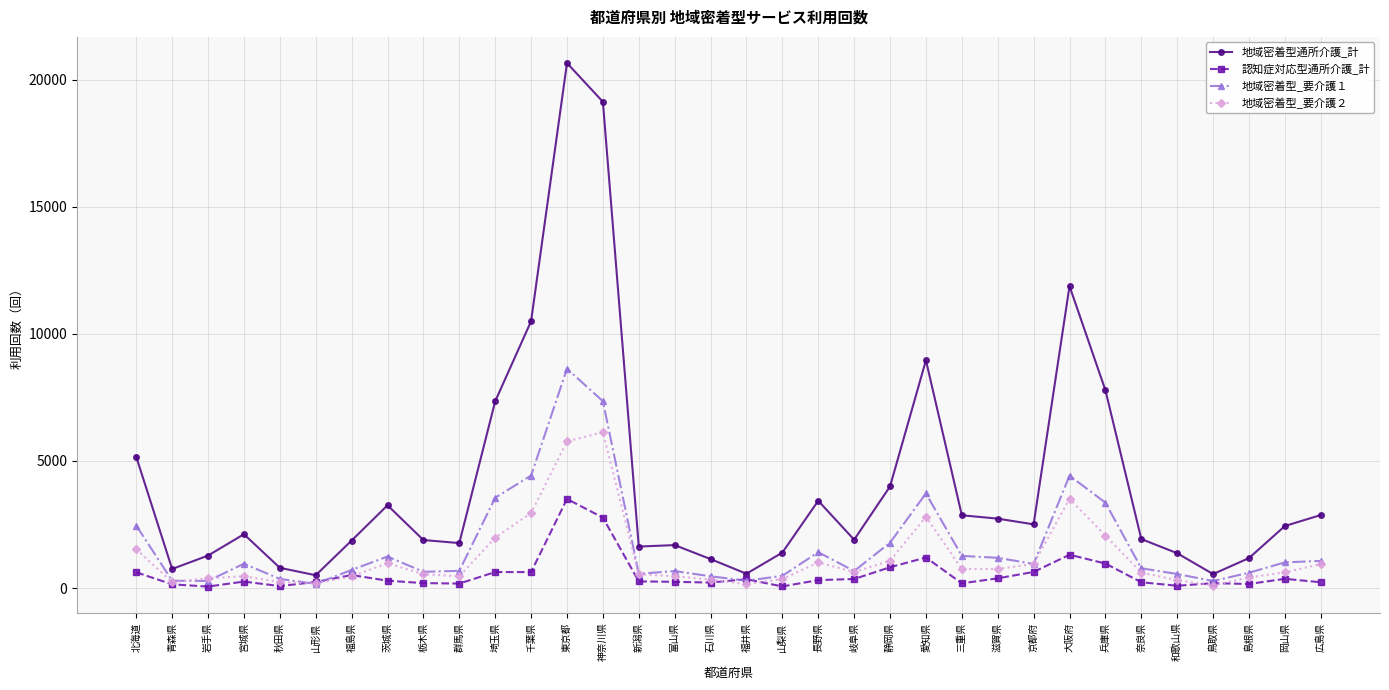

What position from the left is 山梨県?

19